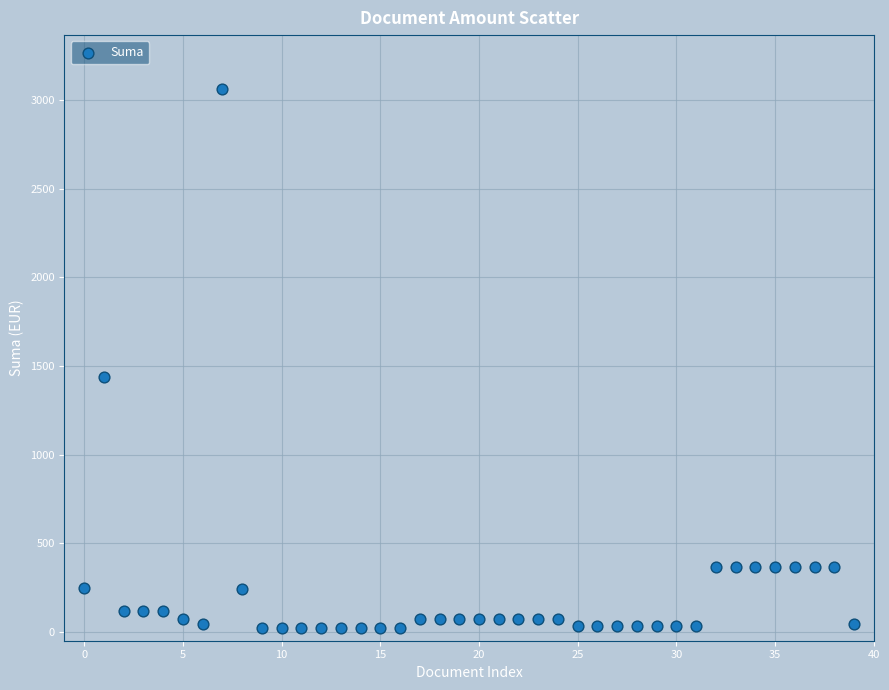

What is the range of Y values (max minus min)?

3040.0